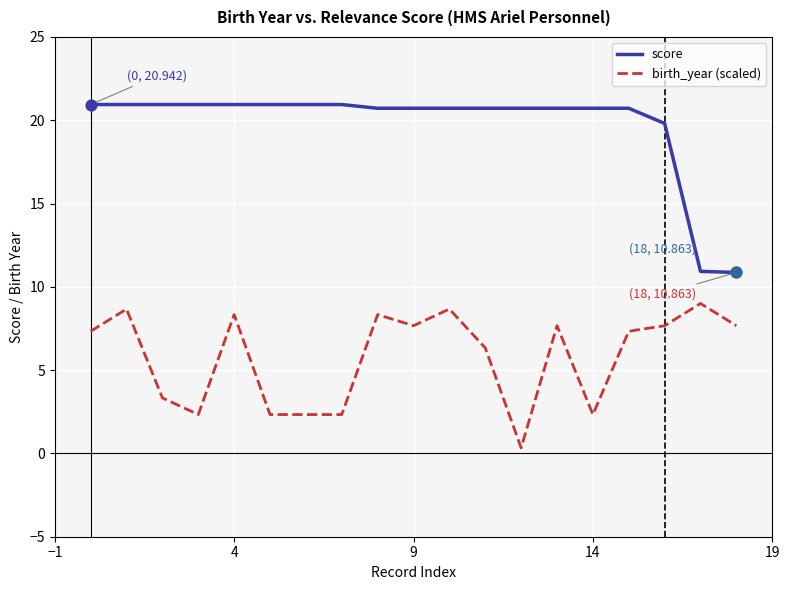

Which series has the largest total across all categories?

score